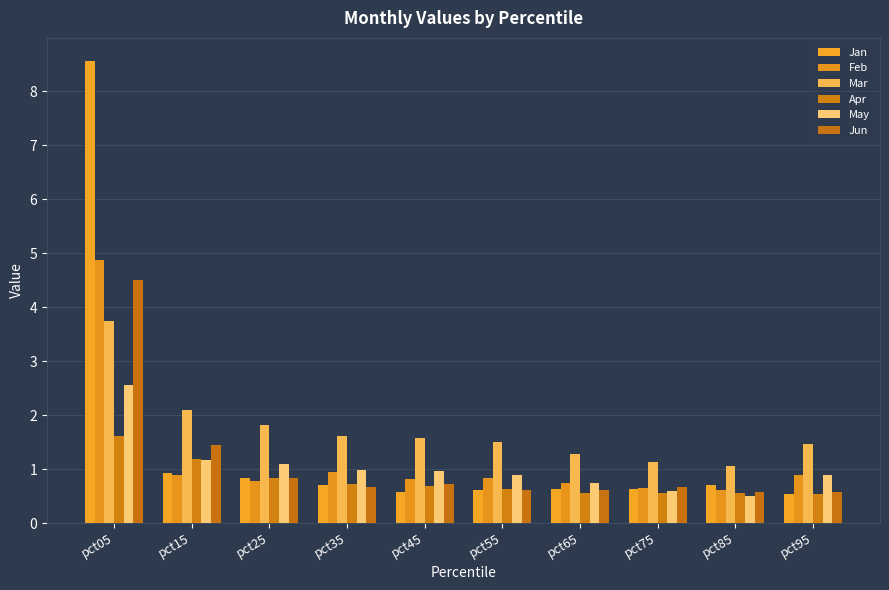

Which series has the widest spread of values?

Jan